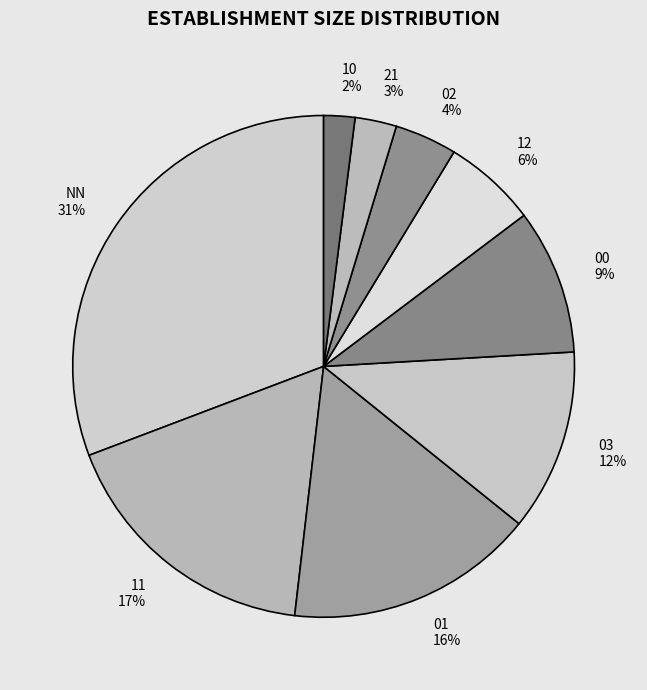

How many slices are in this pie chart?

9